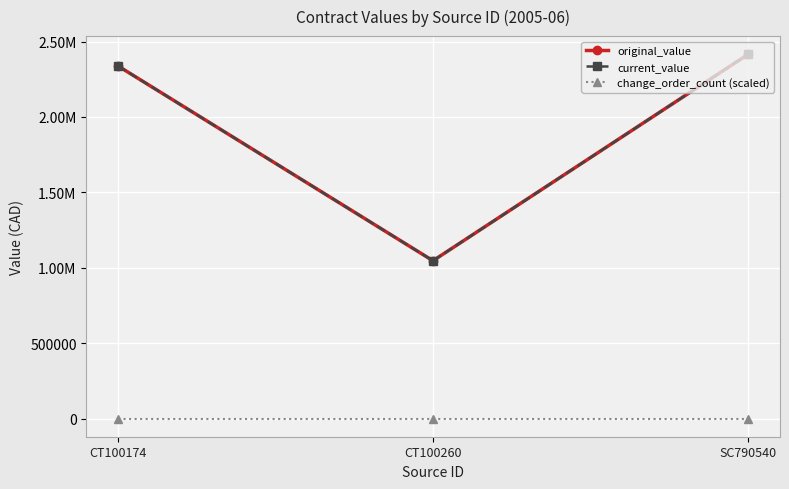

Does the chart have visible grid lines?

Yes